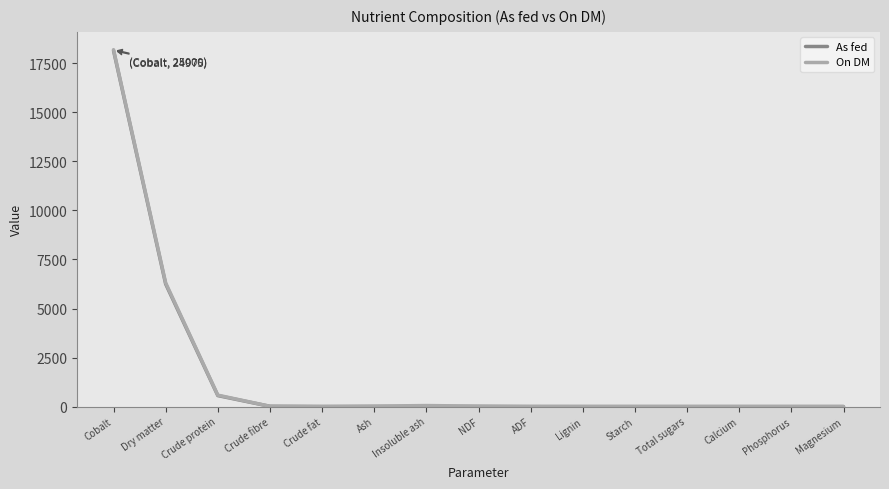

At which label does On DM reach its peak?

Cobalt